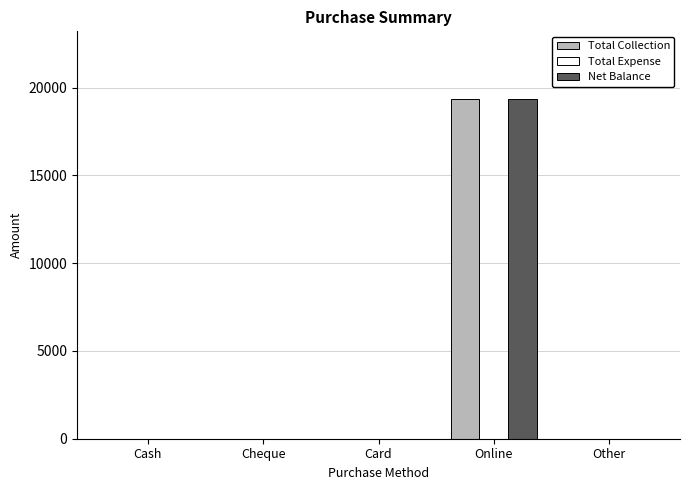

What is the sum of the Total Collection values at Online and Cheque?

19346